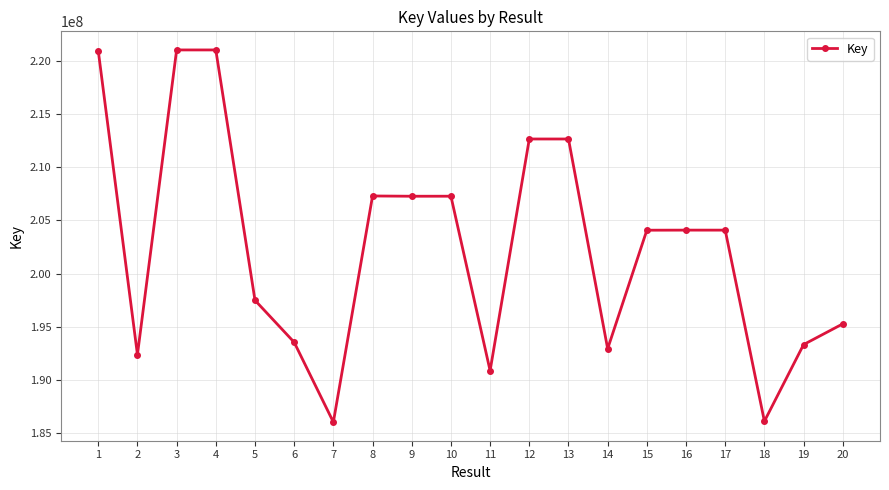

What is the ratio of the value at 3 to the value at 9?

1.1